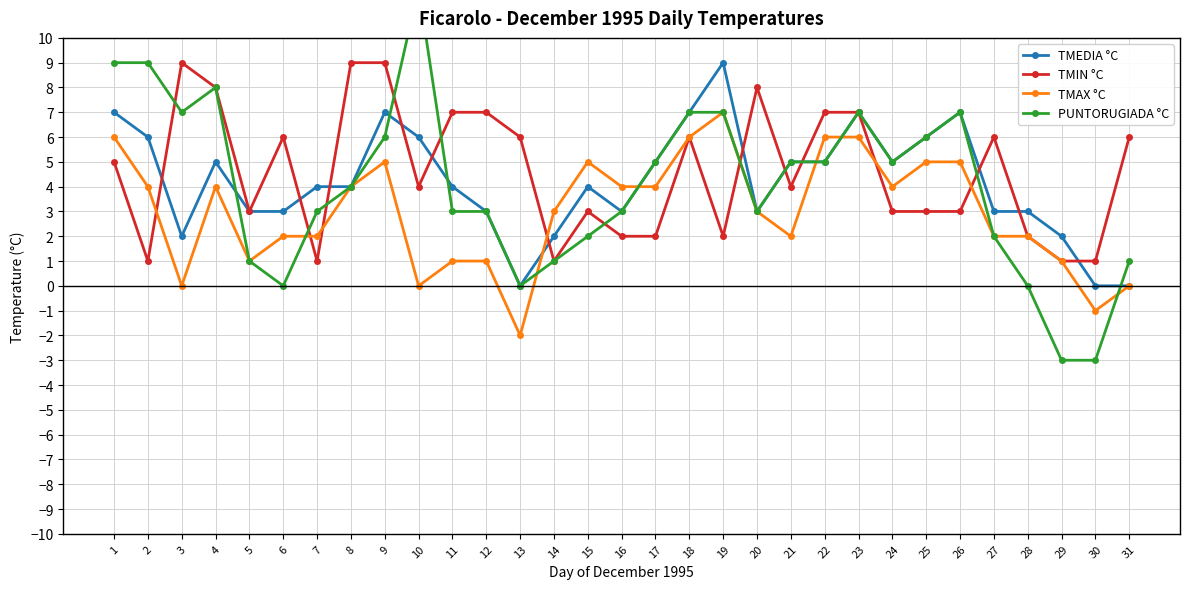

Between 18 and 28, which series saw the biggest shift?

PUNTORUGIADA °C